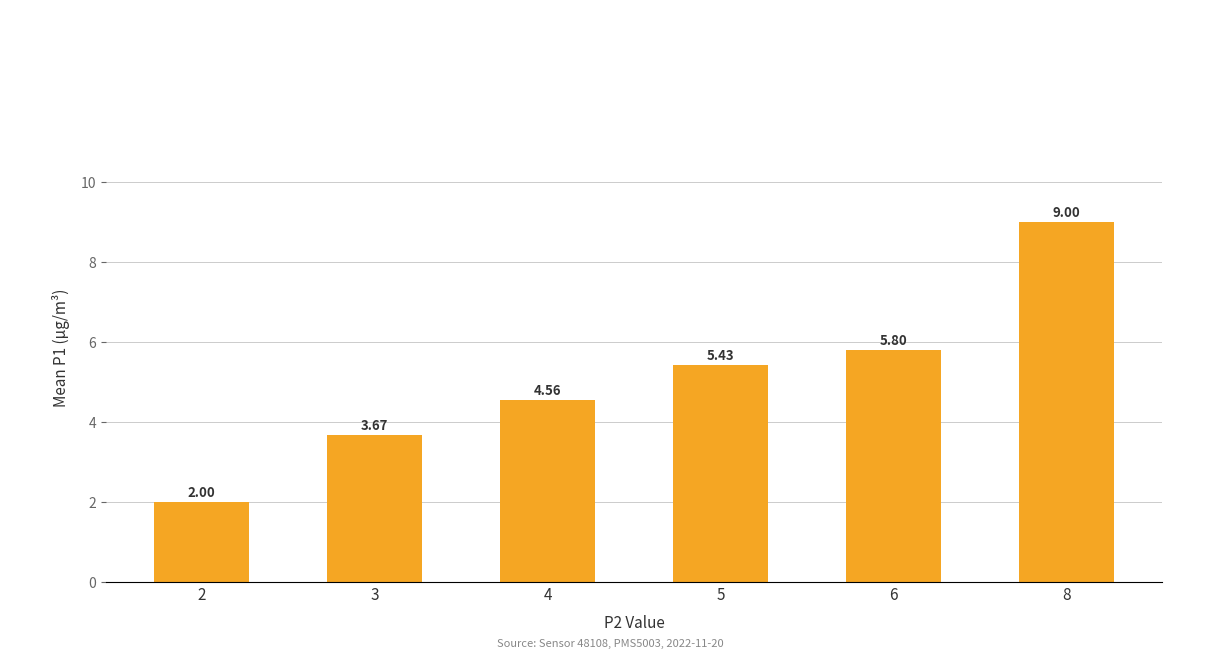

What is the sum of the values at 2 and 5?

7.4